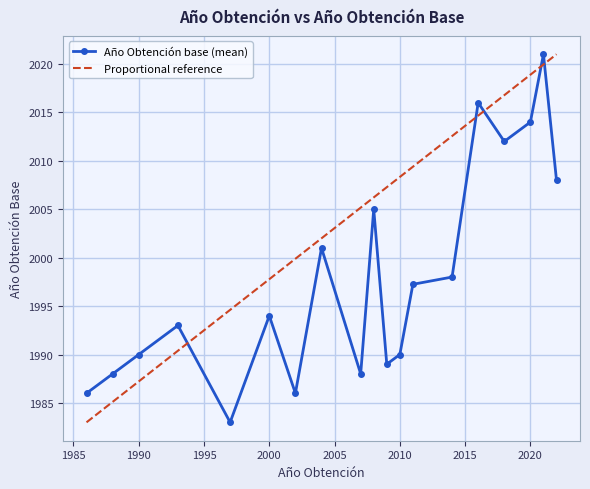

The value of Año Obtención base (mean) at 2010 is 2845.4. True or false?

False